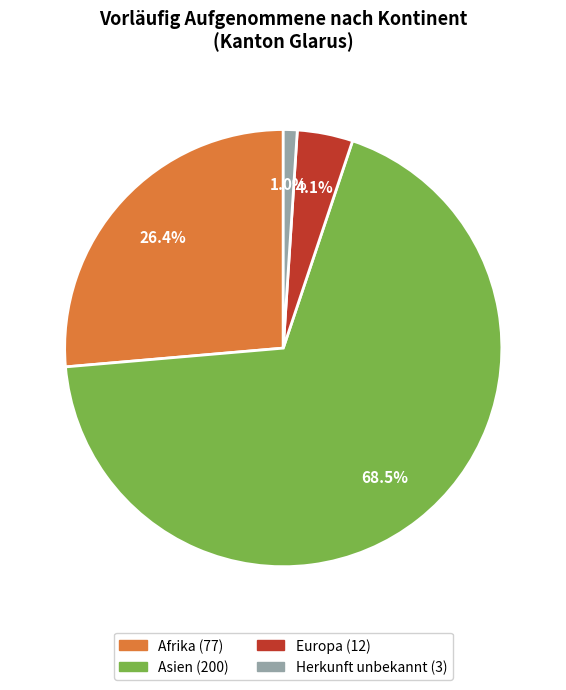

Does any single category account for the majority?

Yes